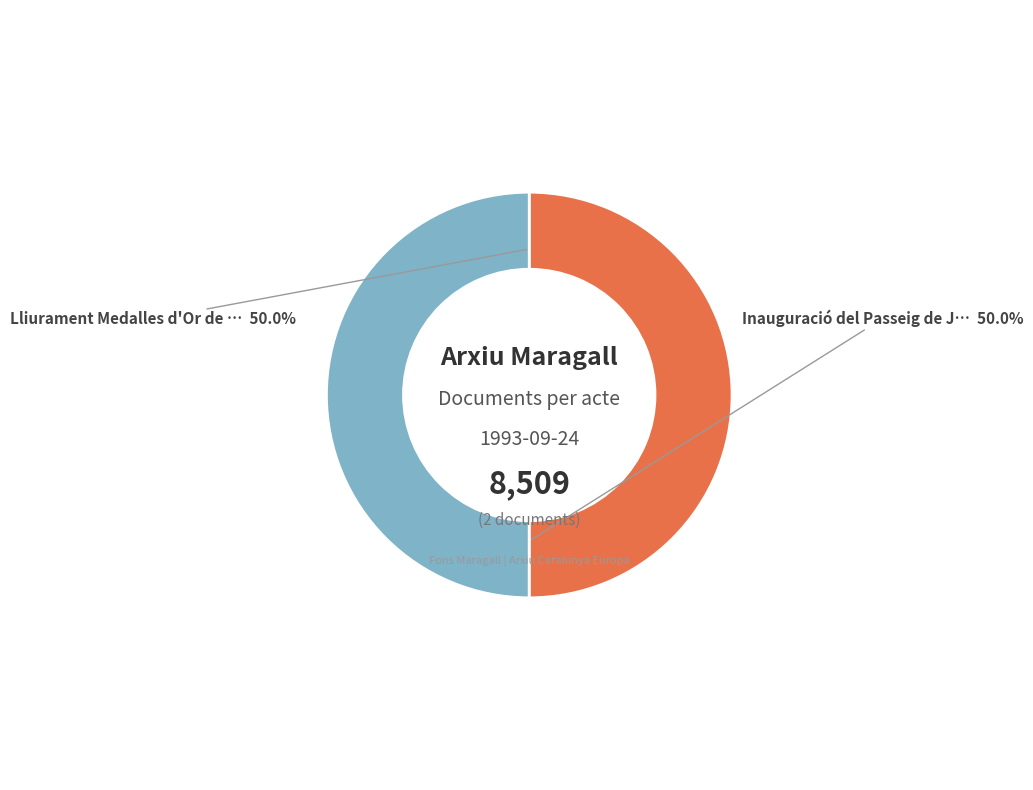

How many slices are in this pie chart?

2